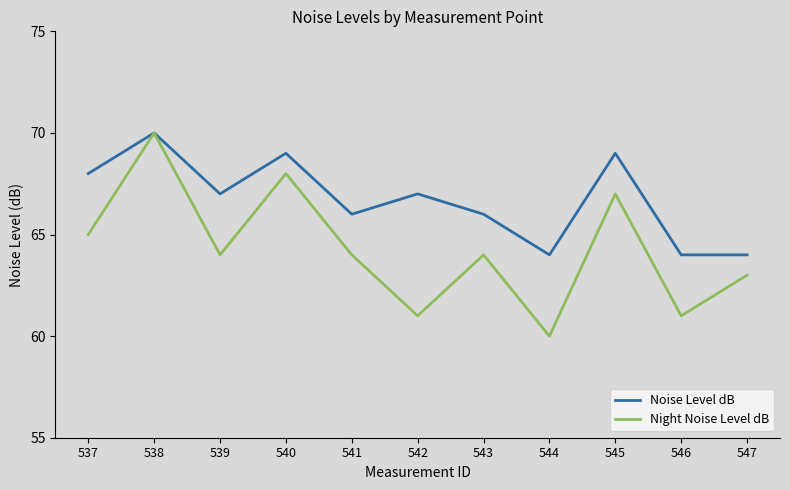

At which category is the sum across all series the highest?

538